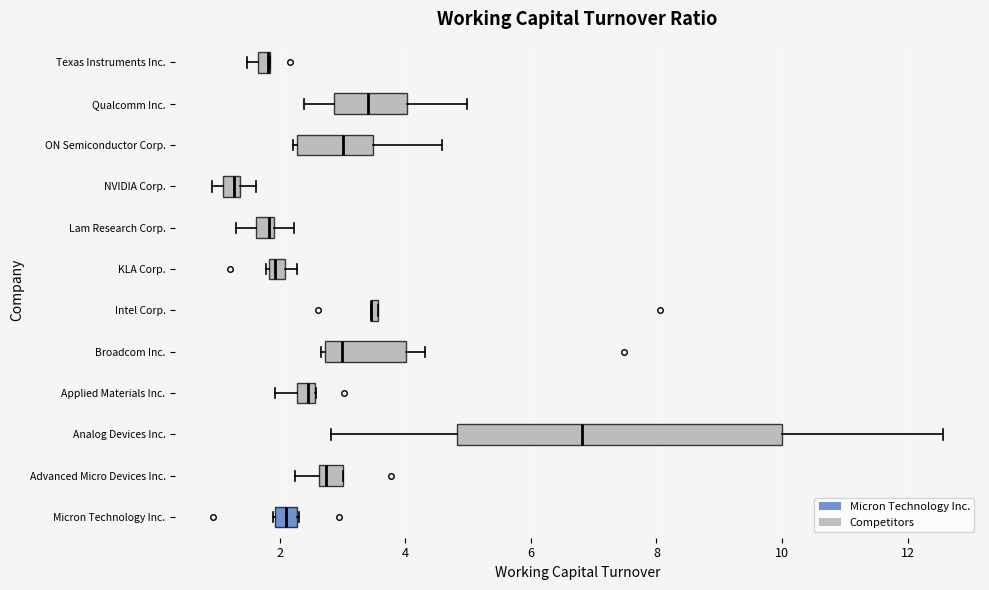

Where does the right whisker of the box for Broadcom Inc. end on the x-axis? The values are not printed on the chart, so give them approximately, as read against the axis.

4.4